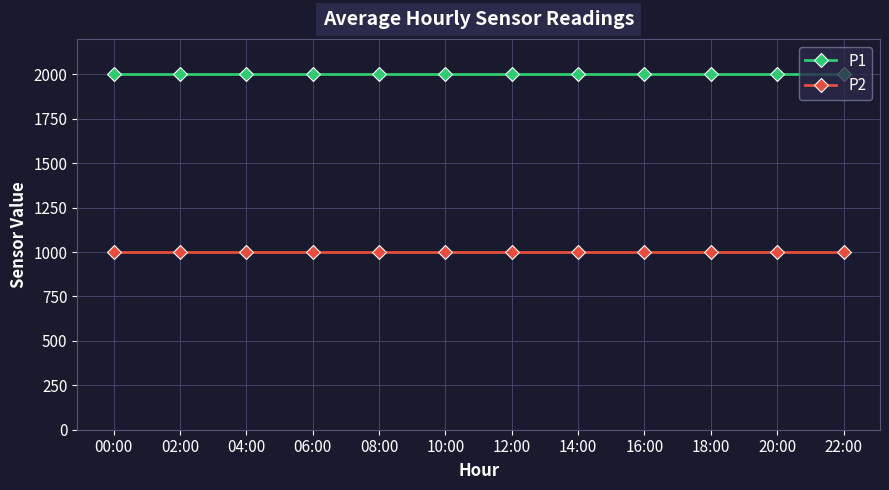

What is the sum of the P2 values at 20:00 and 06:00?

1999.8